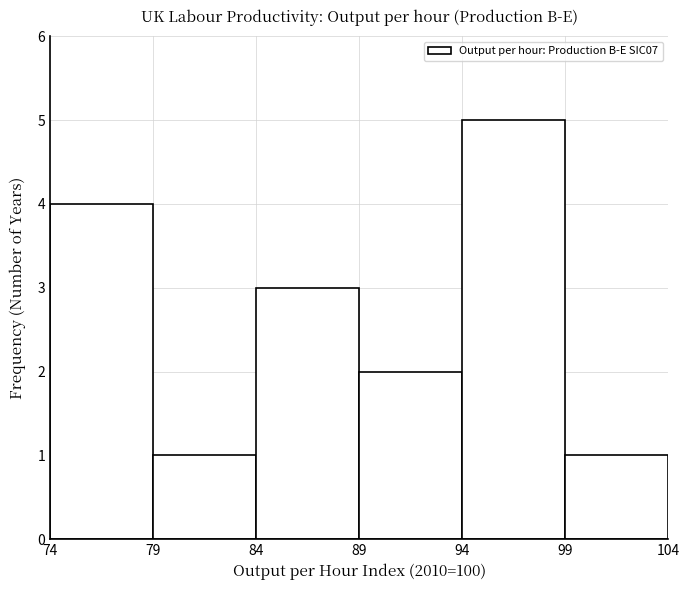

Over which range of the x-axis is the bar tallest?

94 to 99